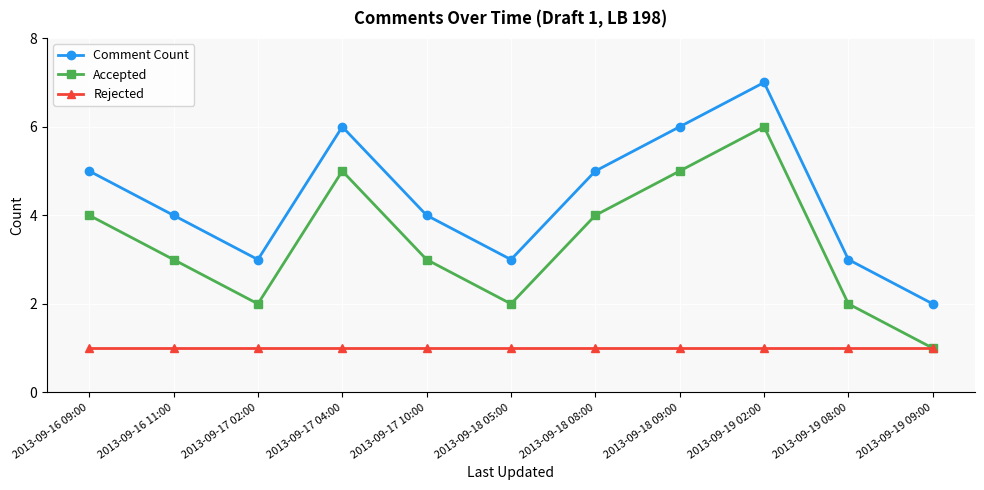

True or false: Accepted and Comment Count cross at least once.

False